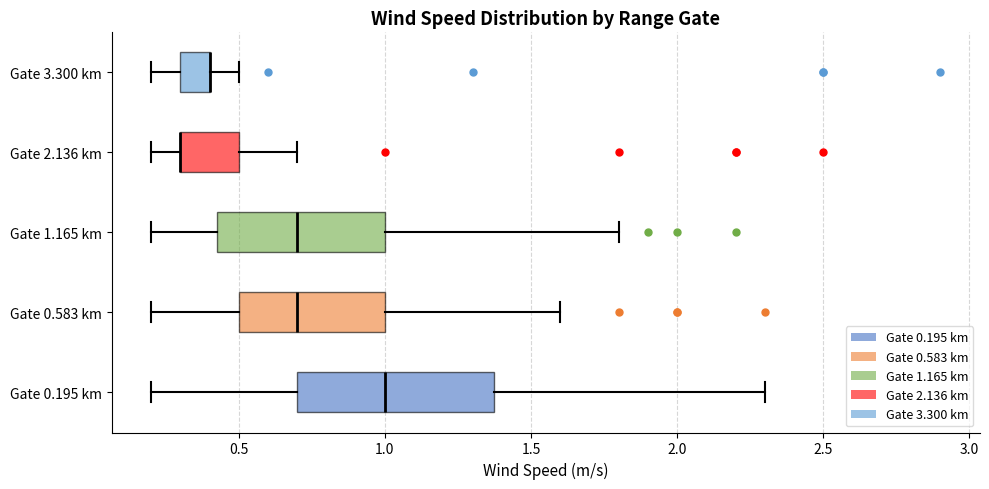

Which box is the widest, from its left edge to its right edge?

Gate 0.195 km